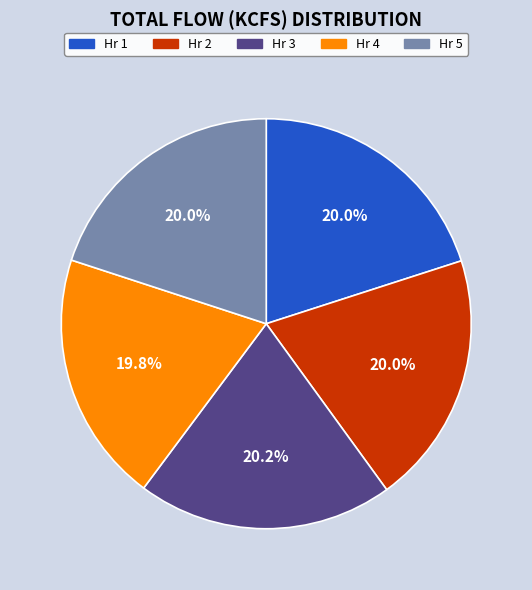

Does any single category account for the majority?

No